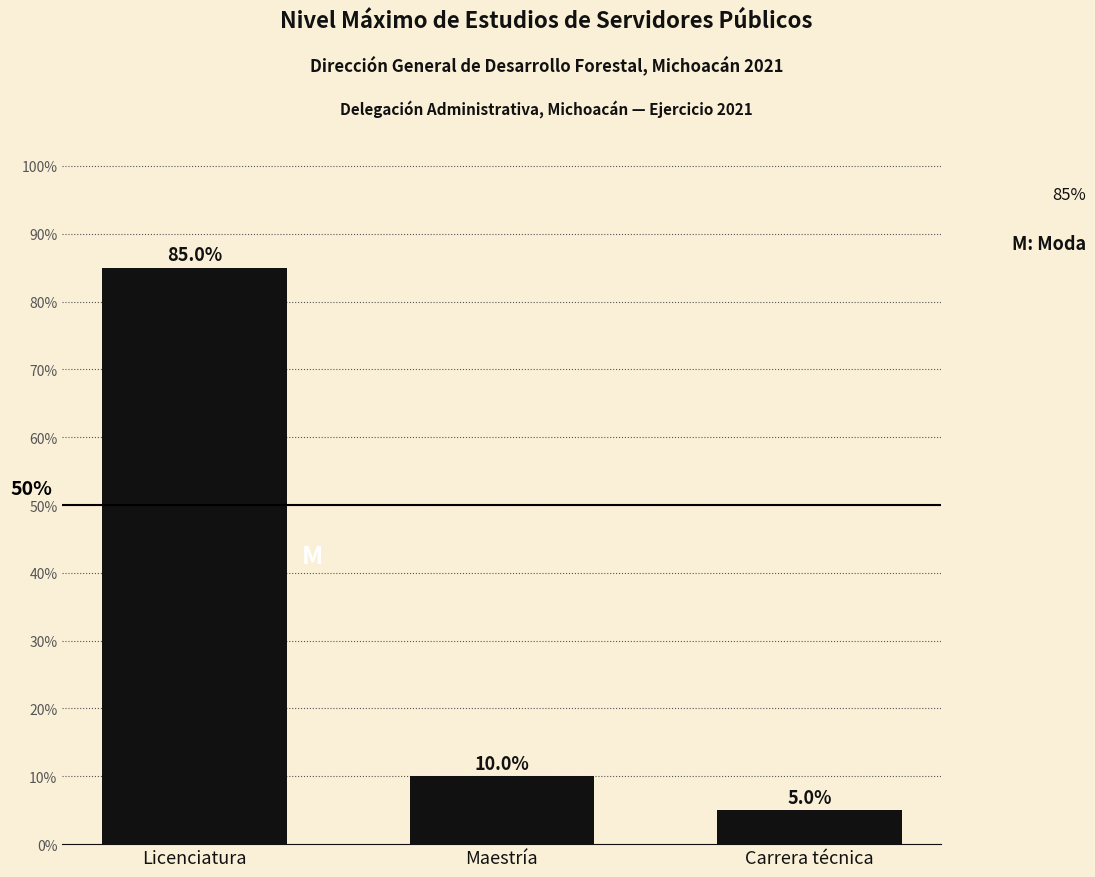

At which category does the chart reach its peak across all series?

Licenciatura